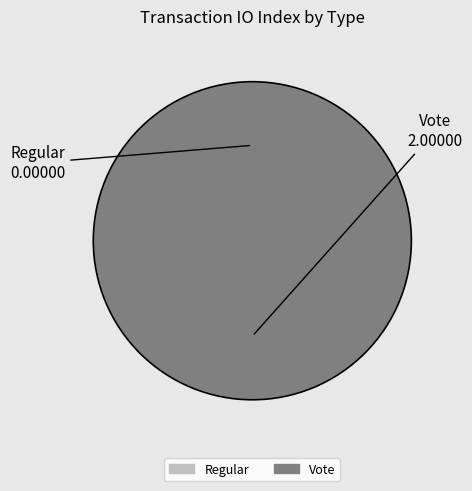

To the nearest percent, what is the combined percentage of Vote and Regular?

100%